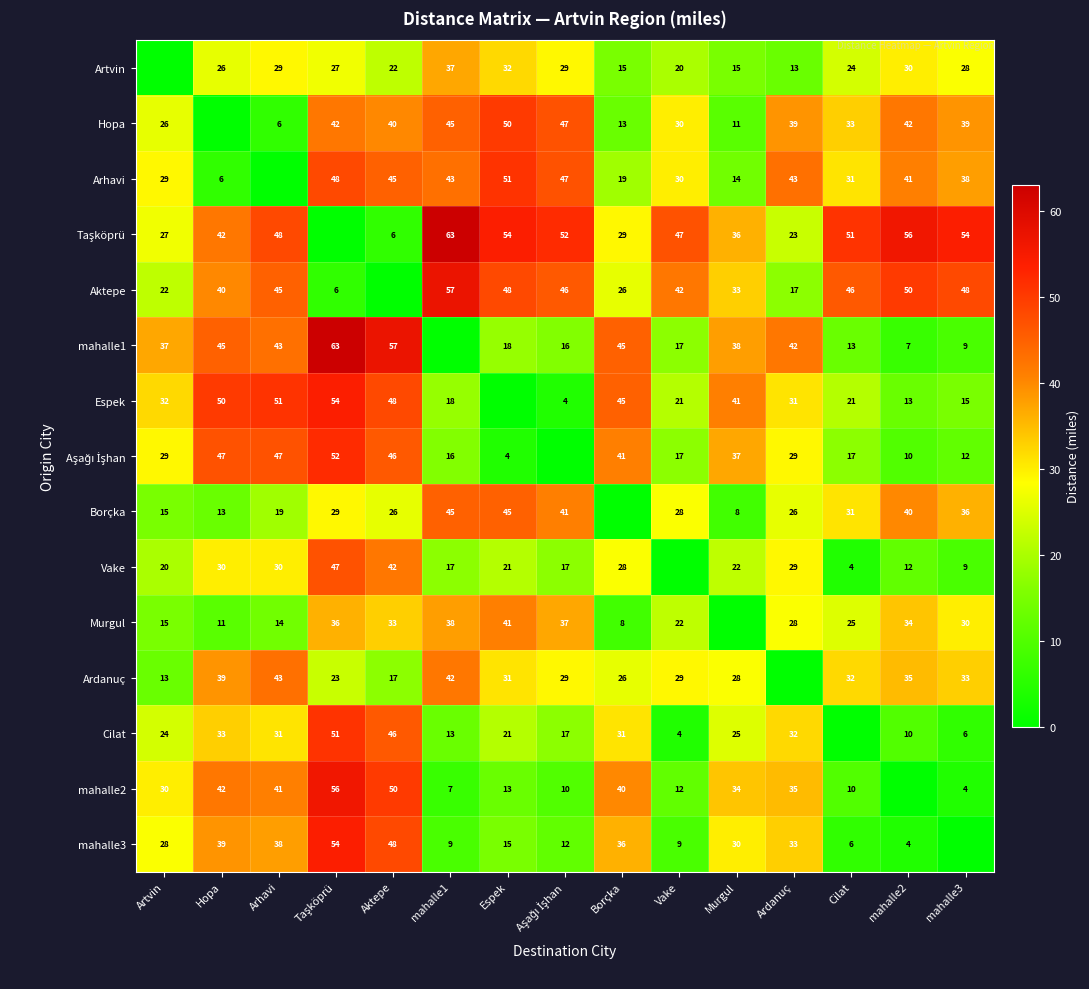

True or false: mahalle2 has a value of 41 at Arhavi.

True